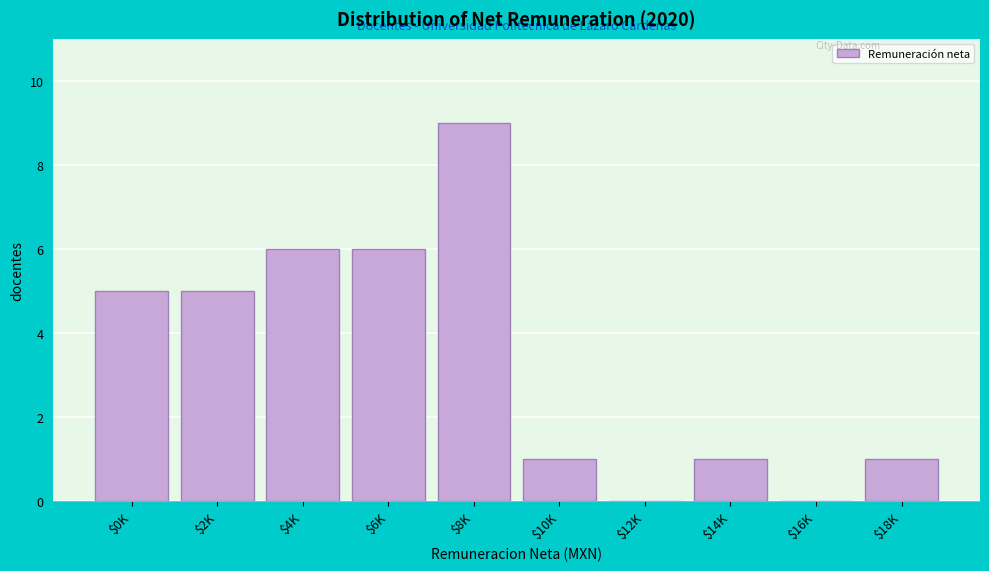

What is the maximum value shown in the chart?

9